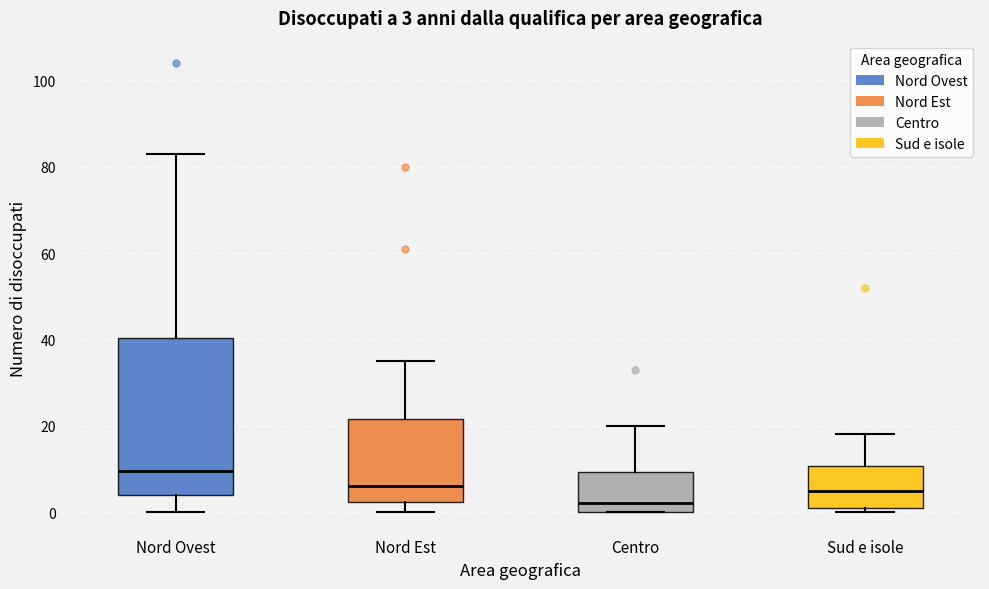

Which box's median line is the lowest?

Centro